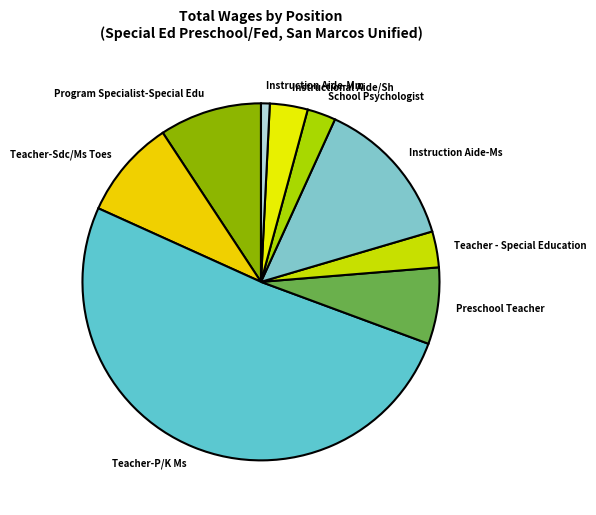

Is the sum of Teacher-P/K Ms and Teacher-Sdc/Ms Toes greater than half?

Yes